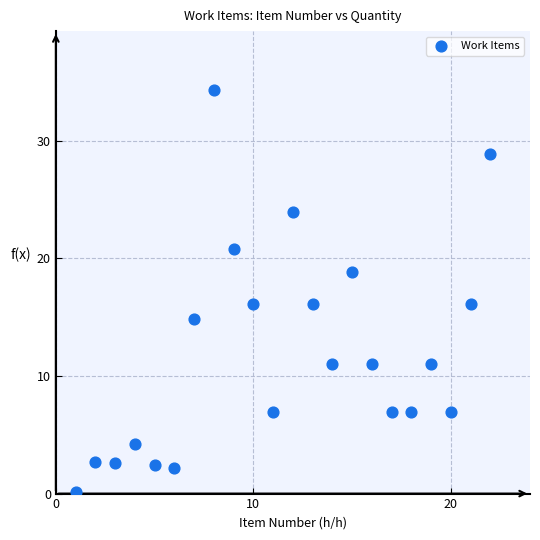

What is the range of X values (max minus min)?

21.0